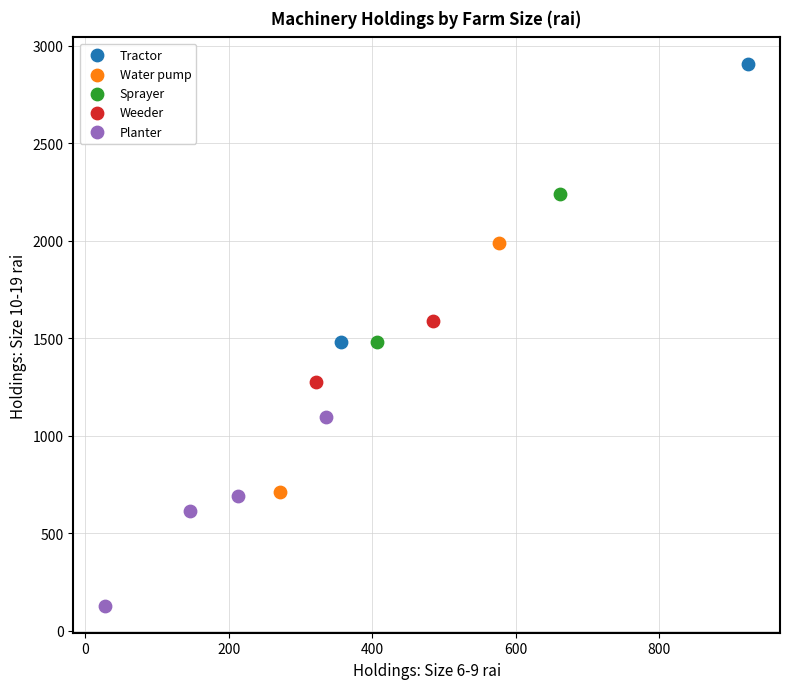

Which series reaches the minimum Y coordinate?

Planter